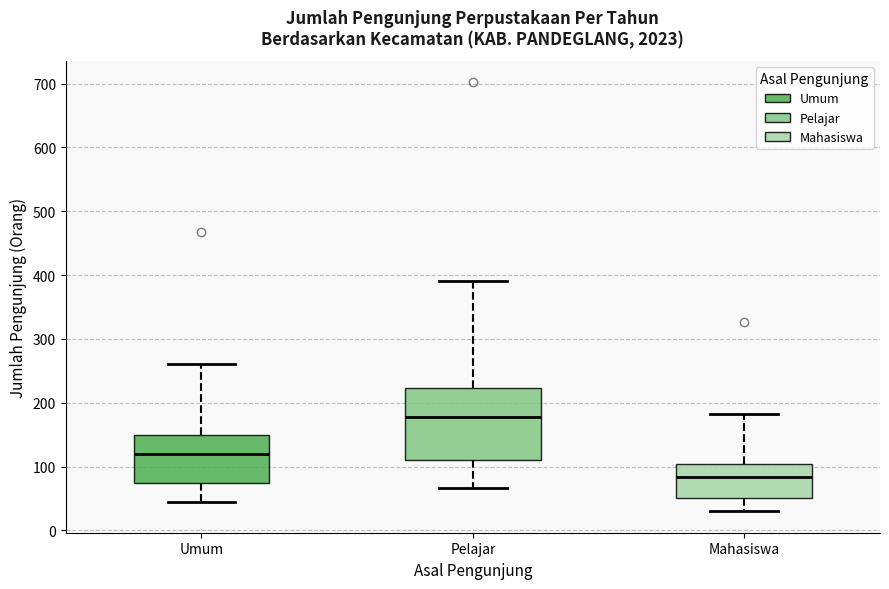

Reading left to right, transcribe this box plot: for each box, give where its median line is, the range the box spans, and where its two whiskers end, as read against the y-axis. The values are not printed on the chart, so give them approximately, as read against the axis.

Umum: median 120, box 70 to 150, whiskers 40 to 260
Pelajar: median 180, box 110 to 220, whiskers 70 to 390
Mahasiswa: median 80, box 50 to 100, whiskers 30 to 180